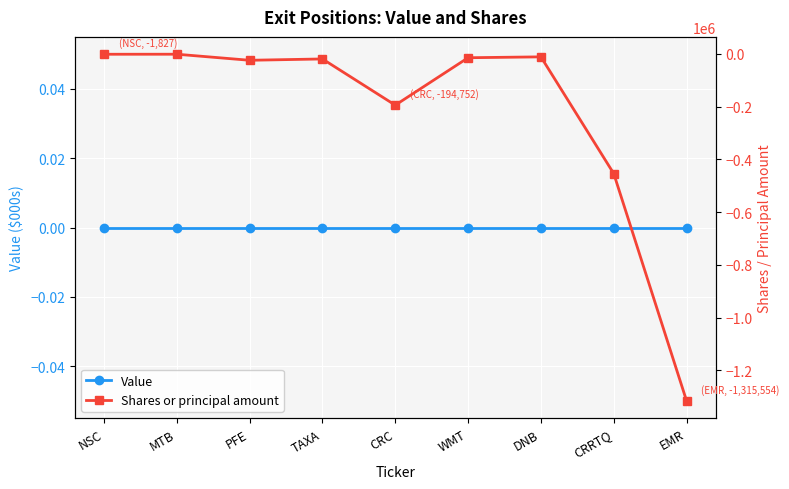

True or false: Shares or principal amount and Value intersect in this chart.

False